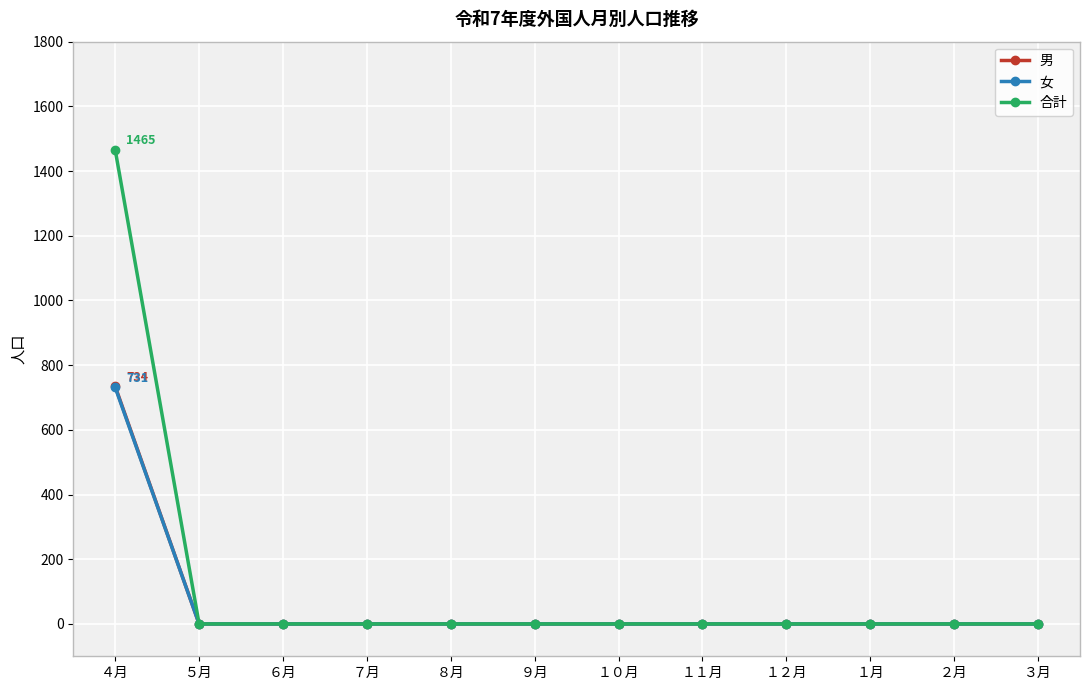

At which category is the sum across all series the highest?

４月